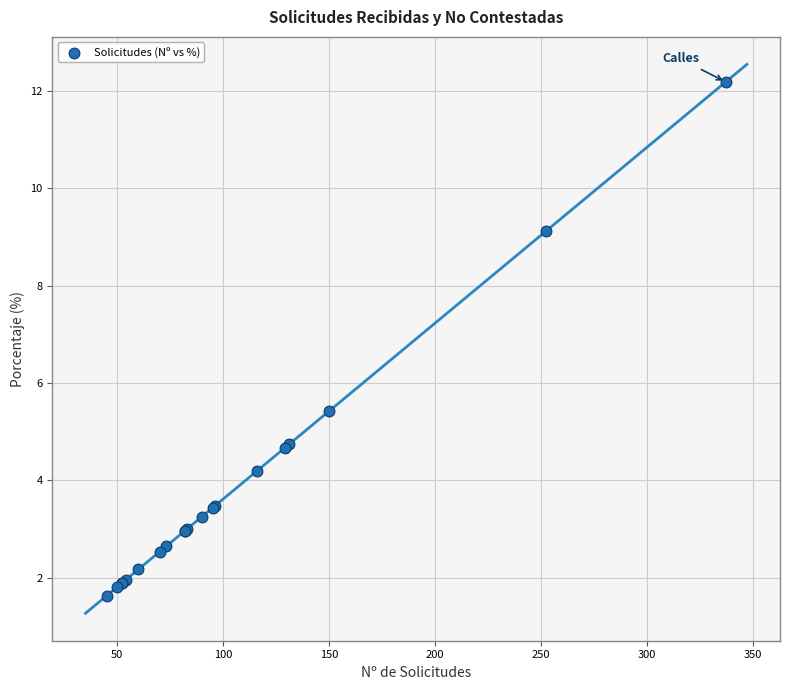

What Y value in the scatter plot is closest to 6?

5.4